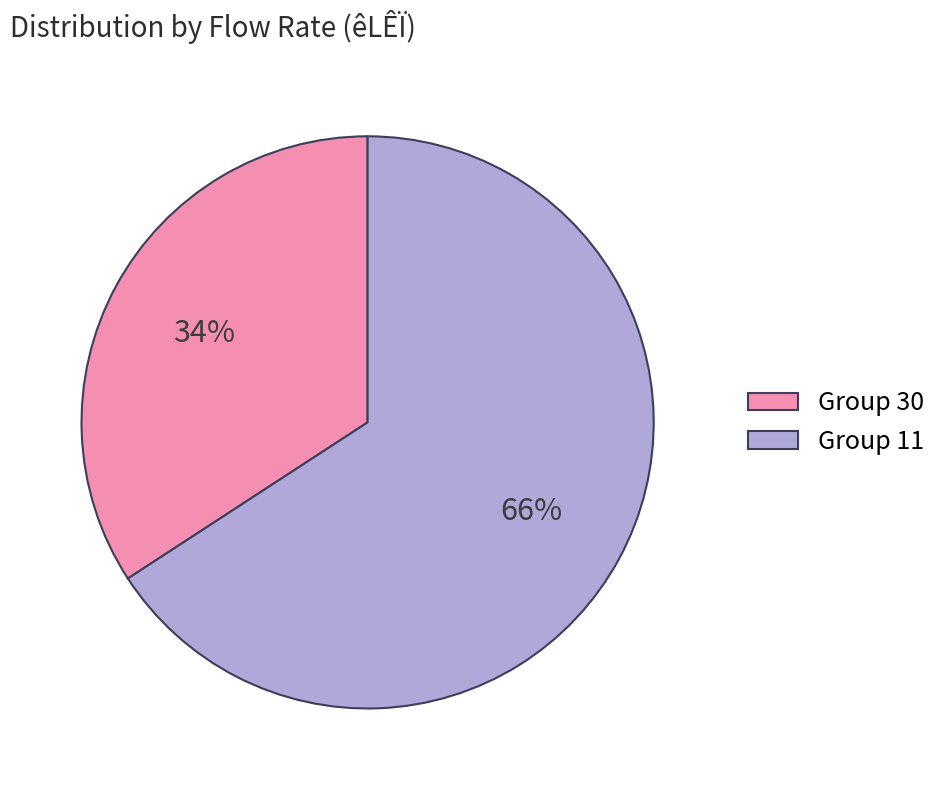

Between Group 11 and Group 30, which is larger?

Group 11